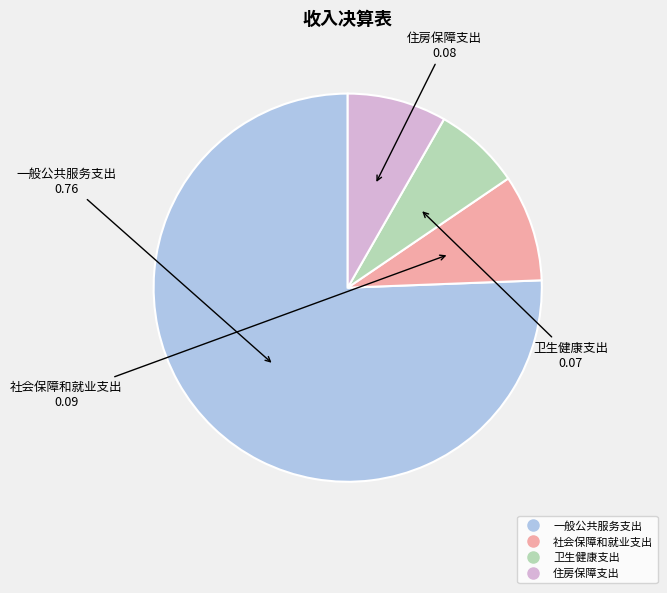

The 住房保障支出 slice represents 1% of the pie. True or false?

False